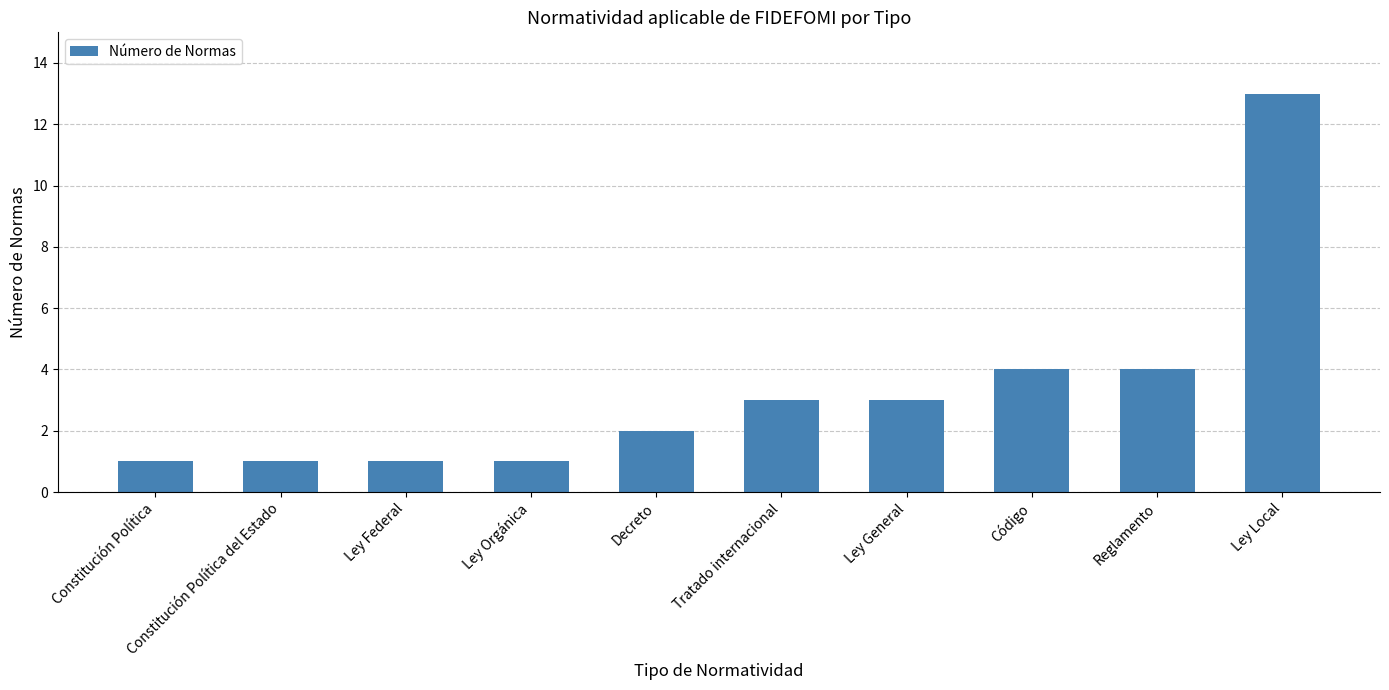

Which has a higher value, Constitución Política or Tratado internacional?

Tratado internacional